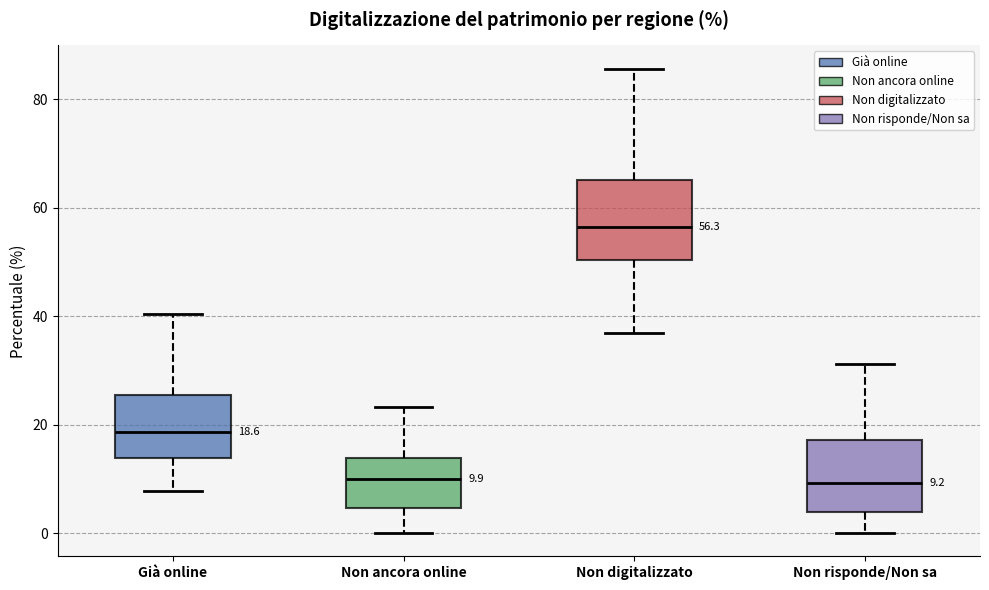

Which box has the highest median line?

Non digitalizzato